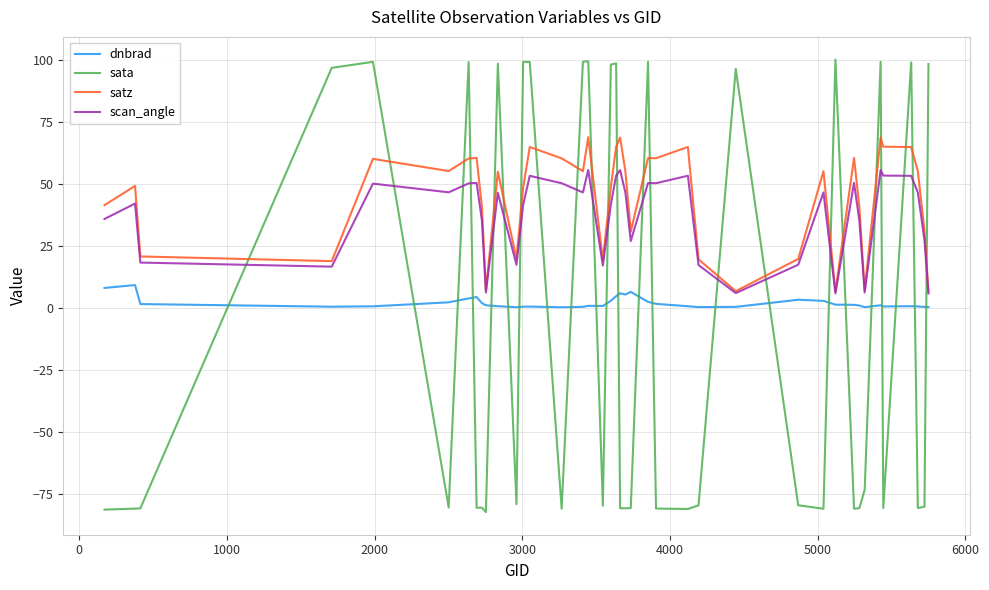

Rank the series by their maximum value, from lowest to highest.

dnbrad, scan_angle, satz, sata